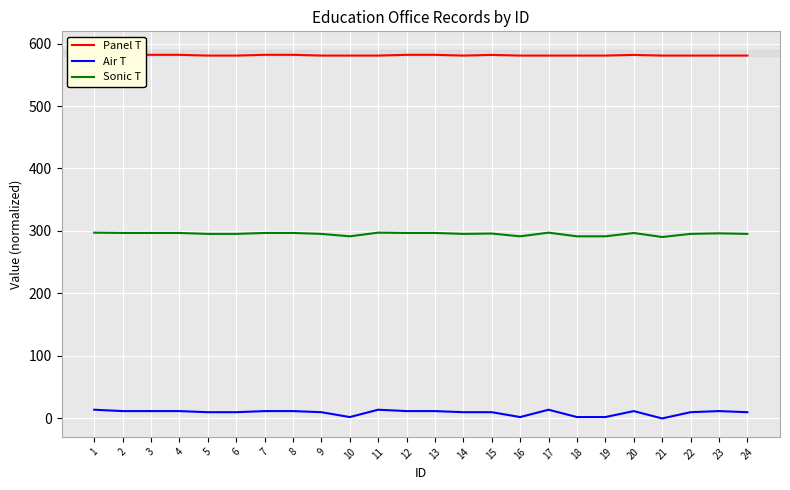

Read the Air T value at 10.

2.2